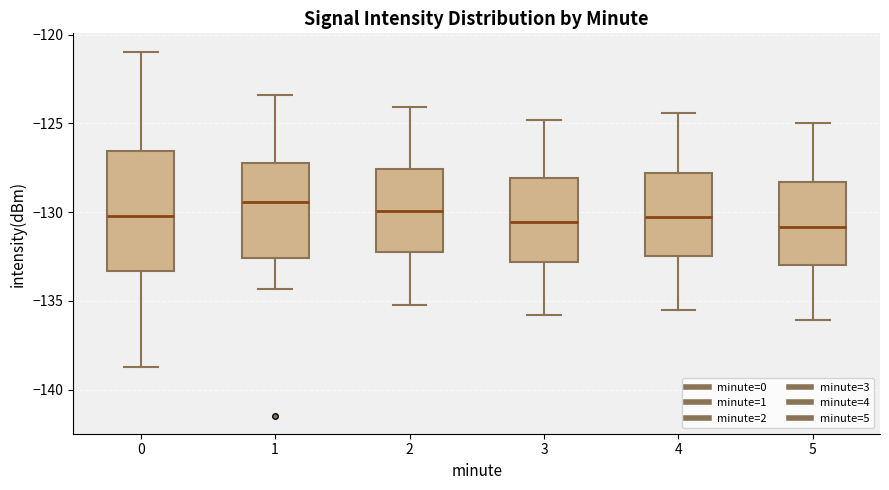

Comparing the boxes themselves (not the whiskers), which one is the tallest?

0